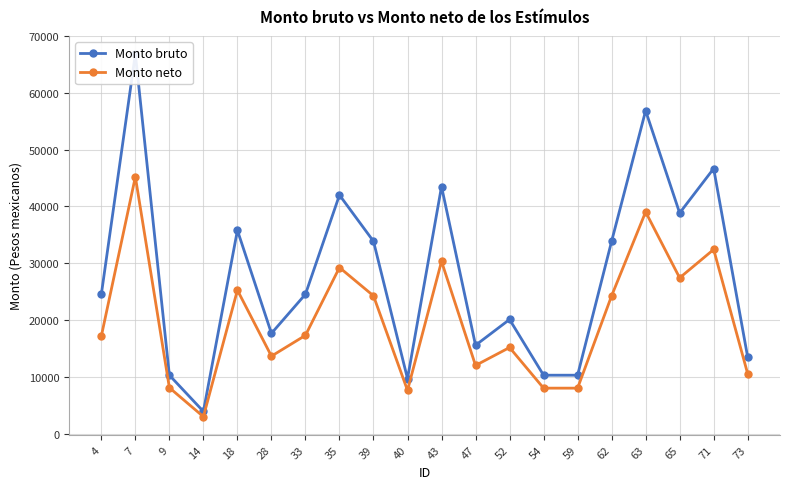

What is the value of the Monto neto point at the 19th from the left?

32426.4